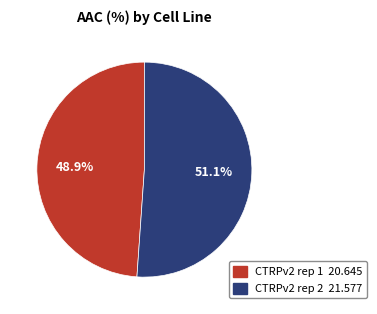

Which has a higher value, CTRPv2 rep 1 20.645 or CTRPv2 rep 2 21.577?

CTRPv2 rep 2 21.577